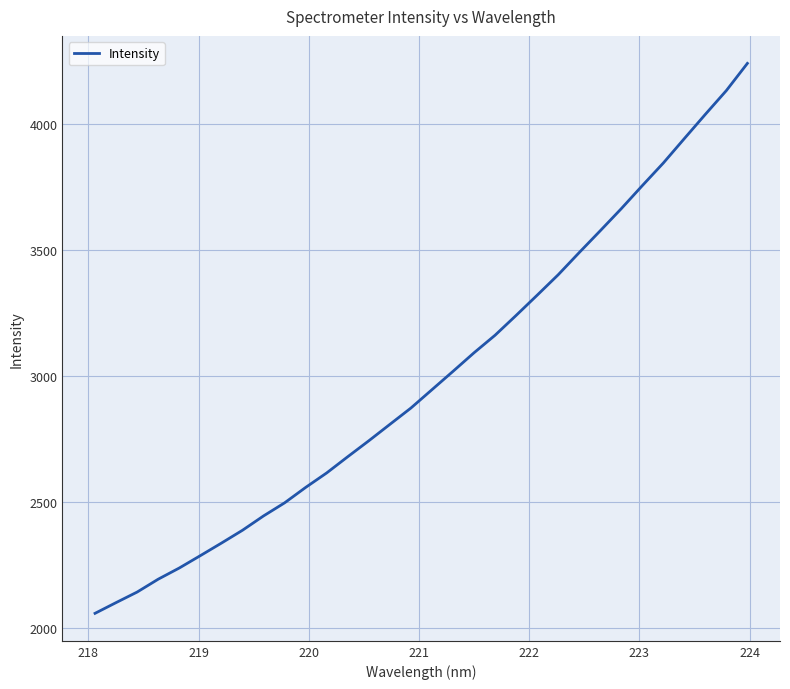

What is the smallest value displayed?

2058.4